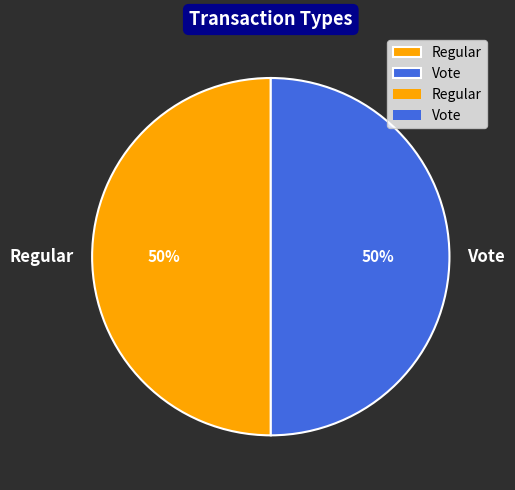

Approximately how many times larger is the value at Regular compared to Vote?

1.0